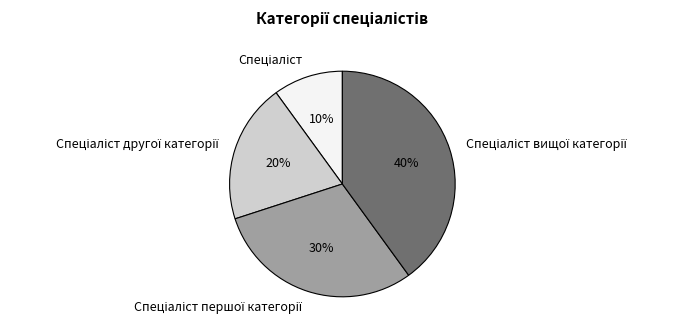

To the nearest percent, what is the difference between the largest and smallest slice percentages?

30%